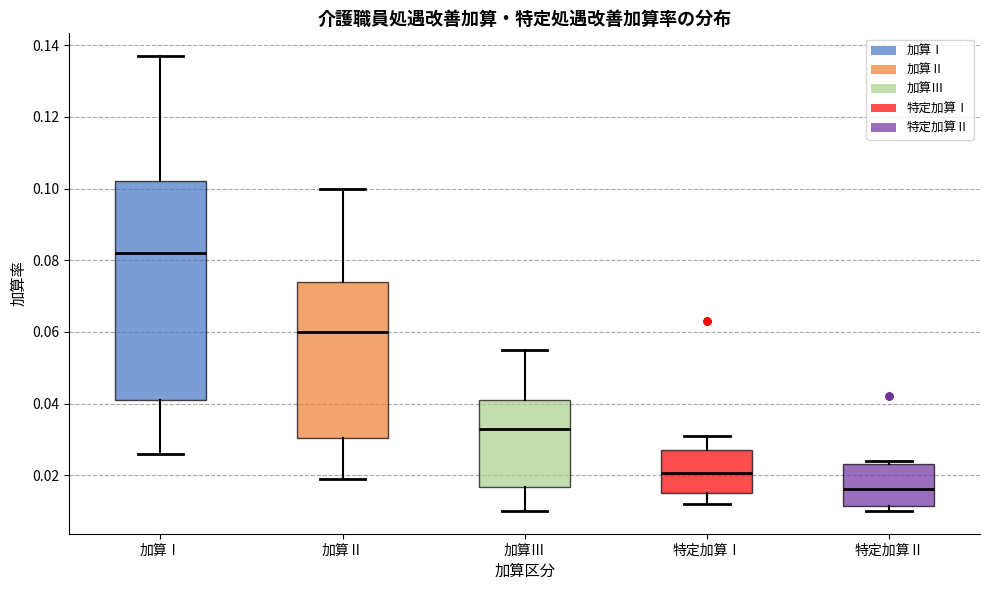

Which box has the lowest median line?

特定加算Ⅱ